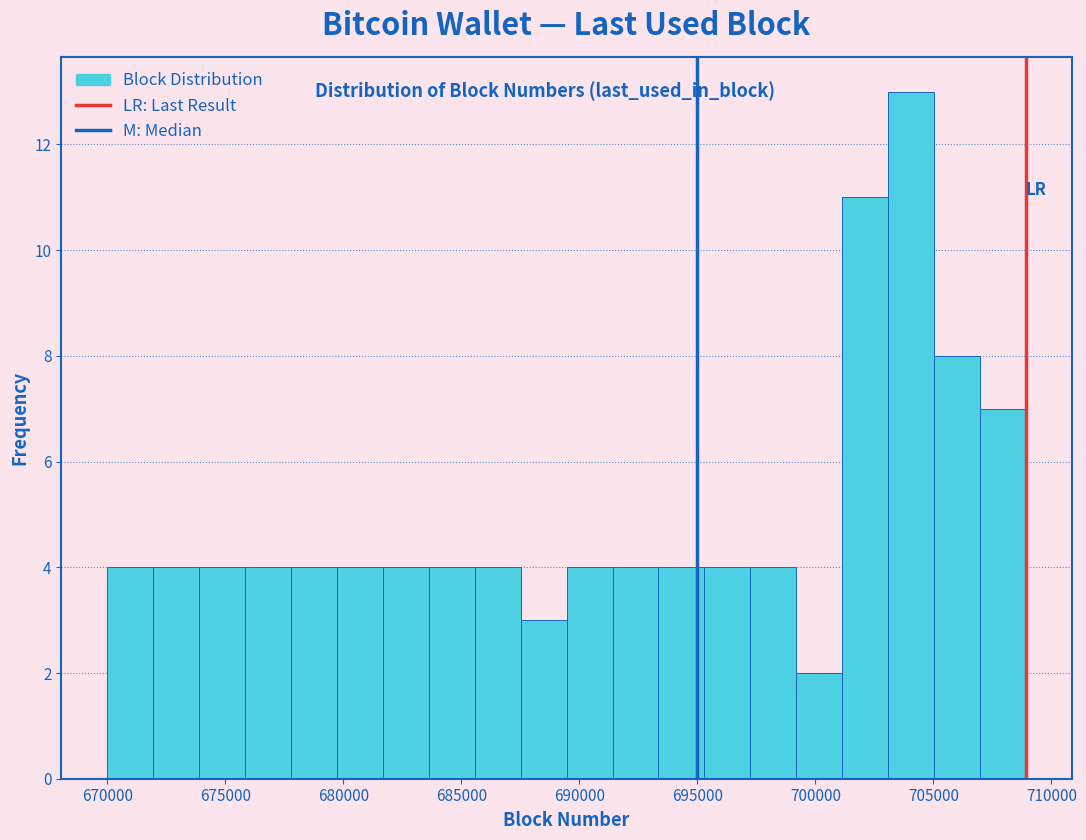

Around what value on the x-axis is the tallest bar? Give the approximate position of its centre, as read against the axis.

704000